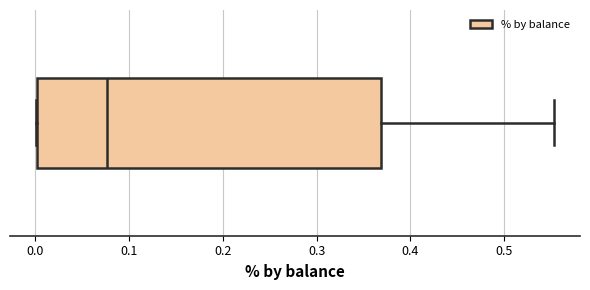

Read this box plot against the x-axis: the position of the median line, the range covered by the box, and the ends of both whiskers. The values are not printed on the chart, so give them approximately, as read against the axis.

median 0.08, box 0.00 to 0.37, whiskers 0.00 to 0.55